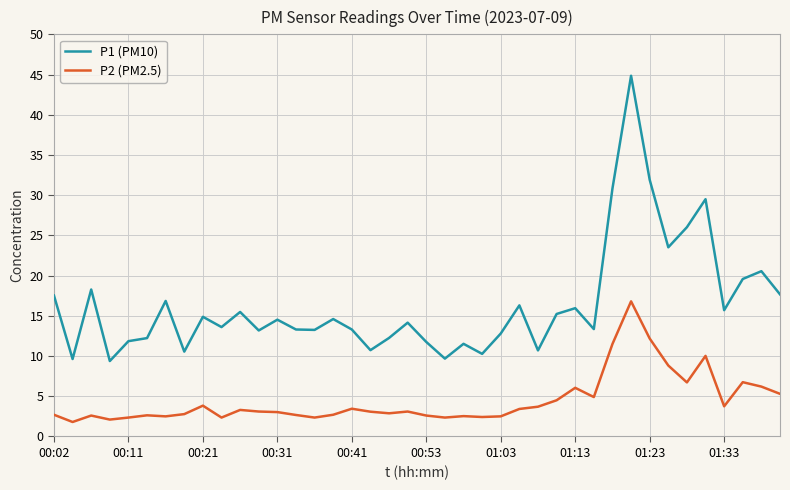

Is this an area chart (filled region under the line)?

No